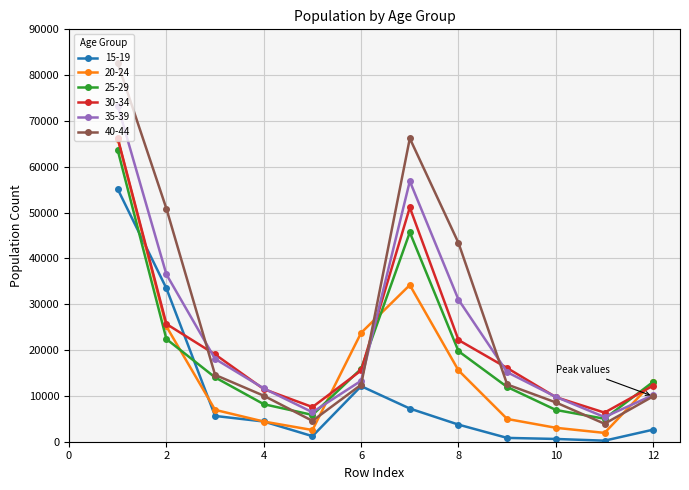

True or false: 20-24 has more than 0 points higher than both neighbors.

True